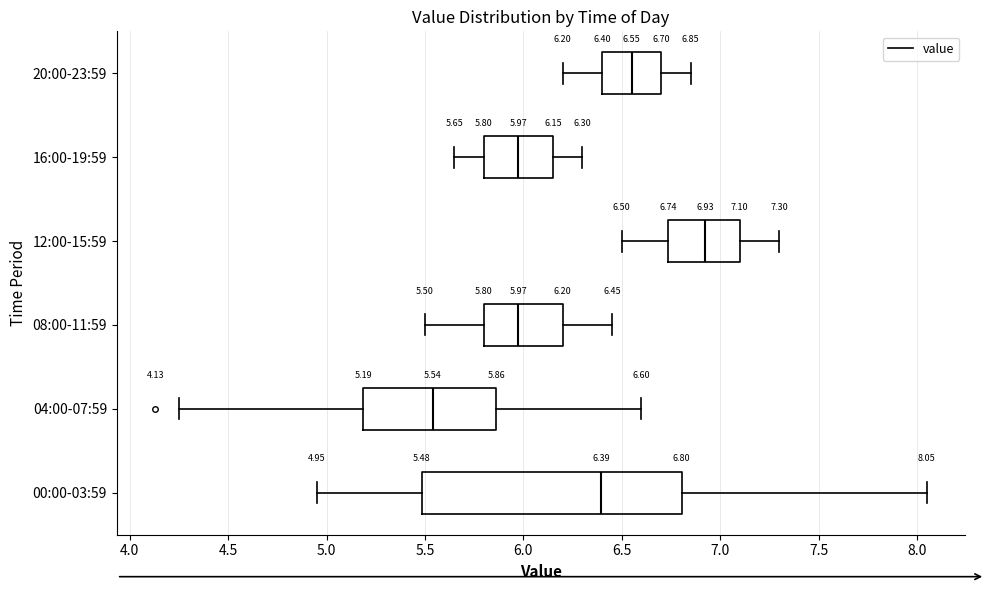

Which box is the widest, from its left edge to its right edge?

00:00-03:59